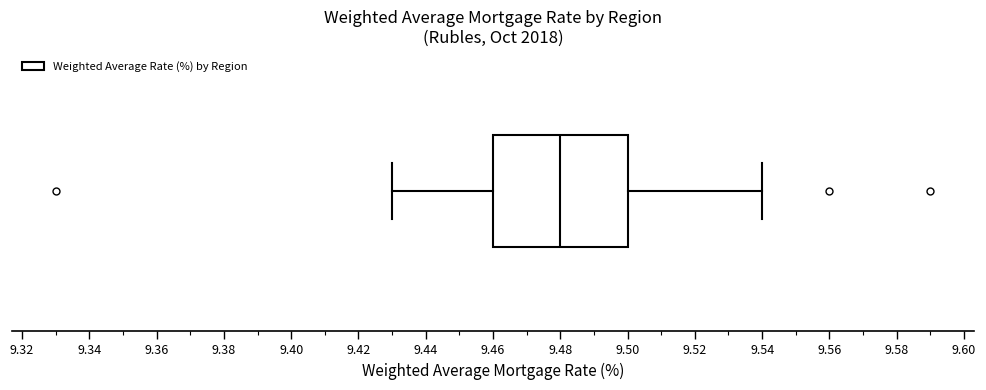

Where is the right edge of the box on the x-axis? The values are not printed on the chart, so give them approximately, as read against the axis.

9.50